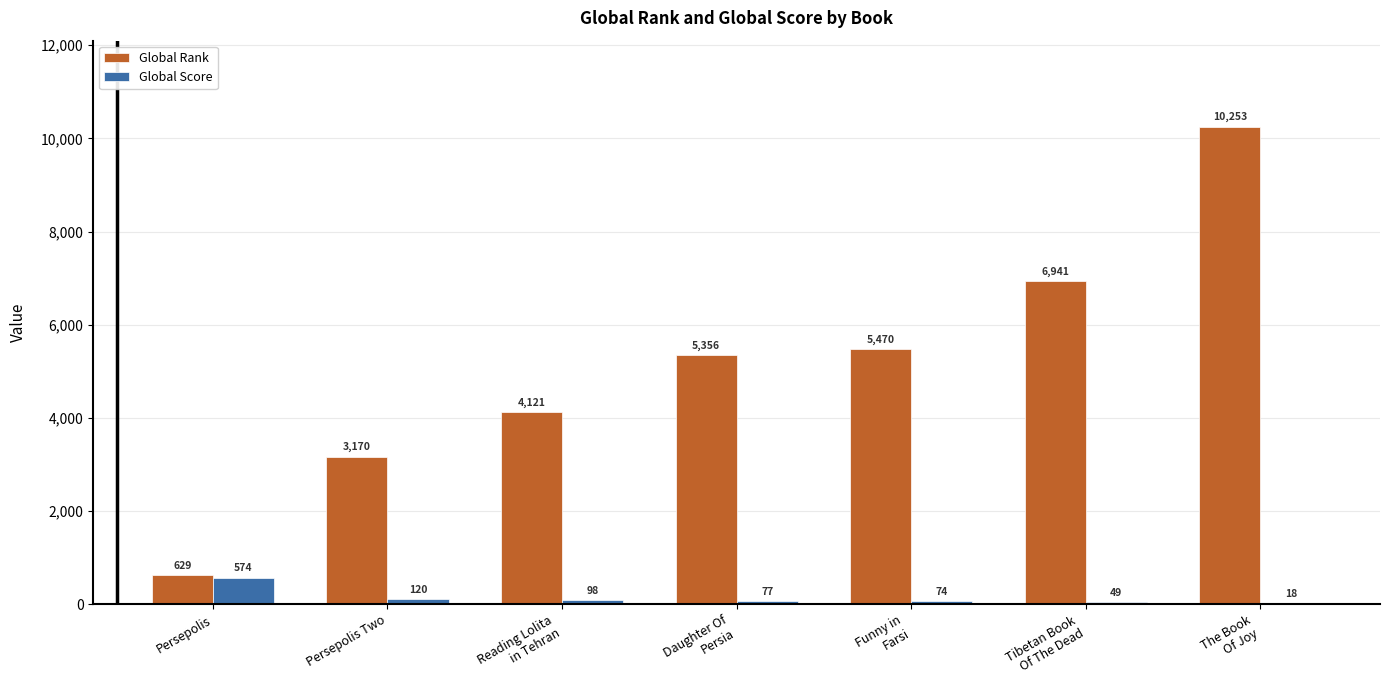

The value of Global Rank at Persepolis is 629. True or false?

True